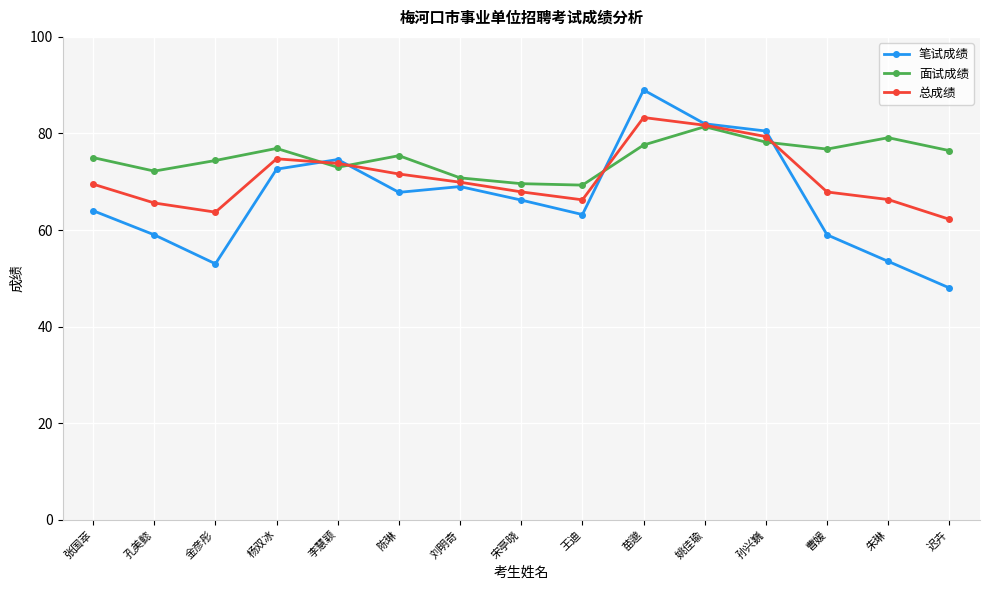

At which category does 面试成绩 reach its first local valley?

孔美懿